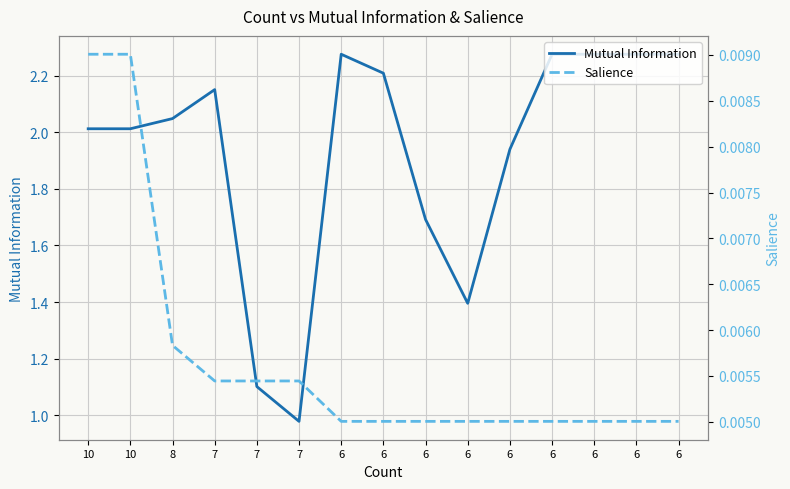

At how many categories does at least one series exceed 0?

15